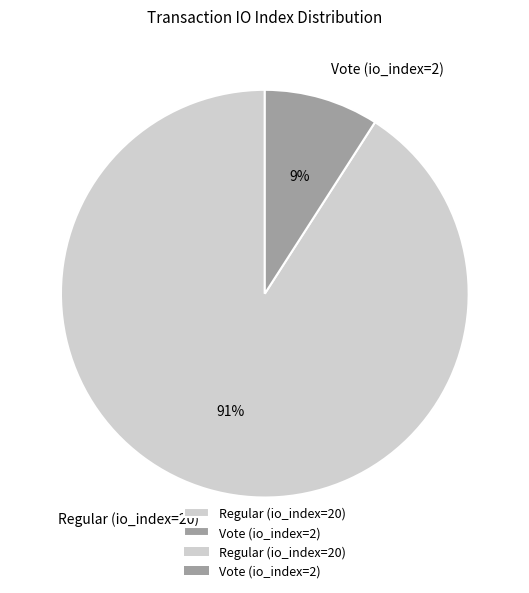

Which category accounts for the majority?

Regular (io_index=20)